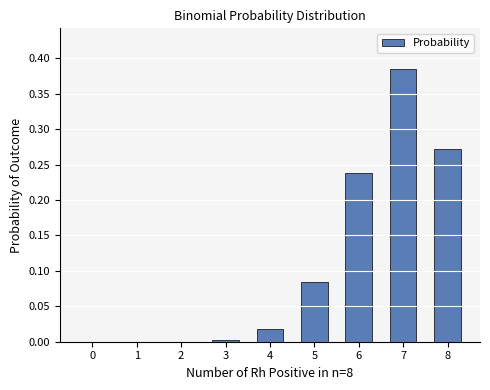

What is the sum of all values?

1.0